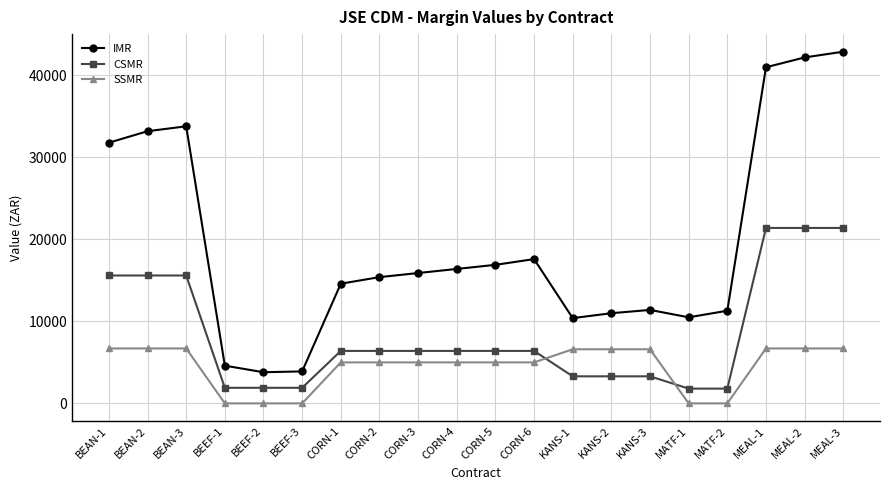

Does the chart display data point markers on the line(s)?

Yes